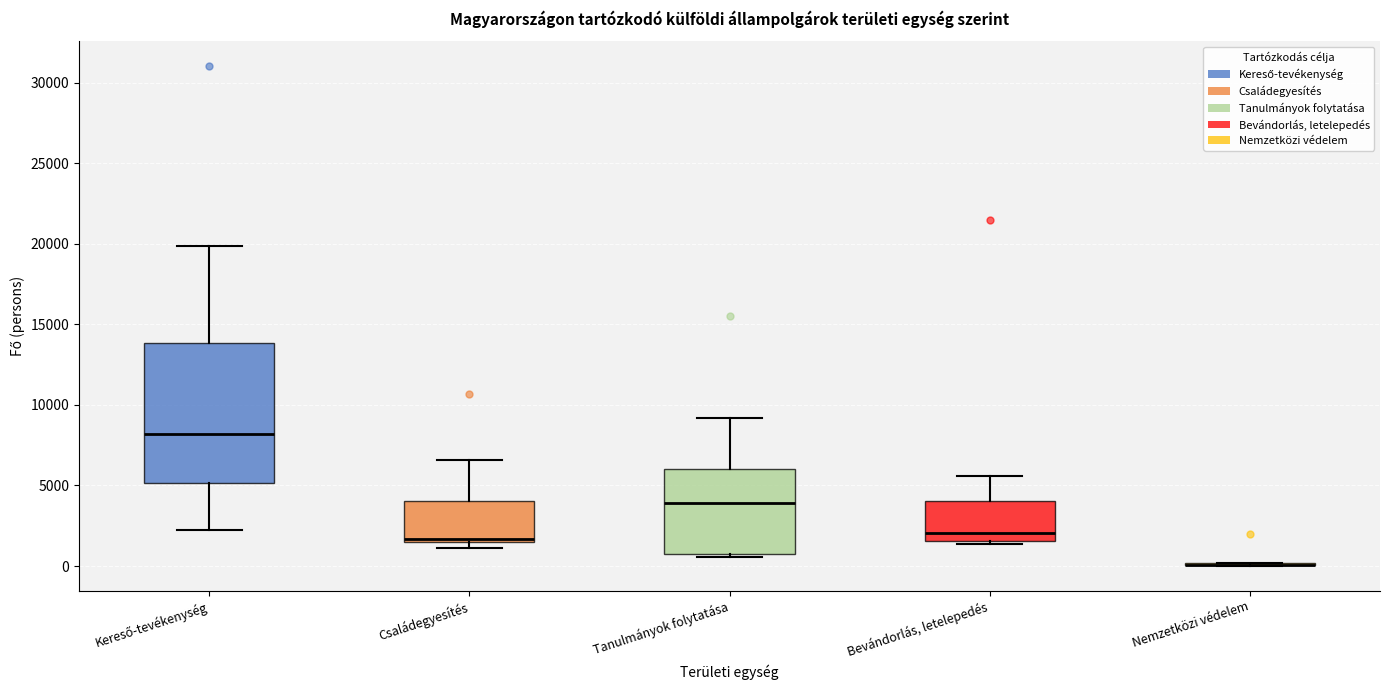

Where does the upper whisker of the box for Tanulmányok folytatása end on the y-axis? The values are not printed on the chart, so give them approximately, as read against the axis.

9000